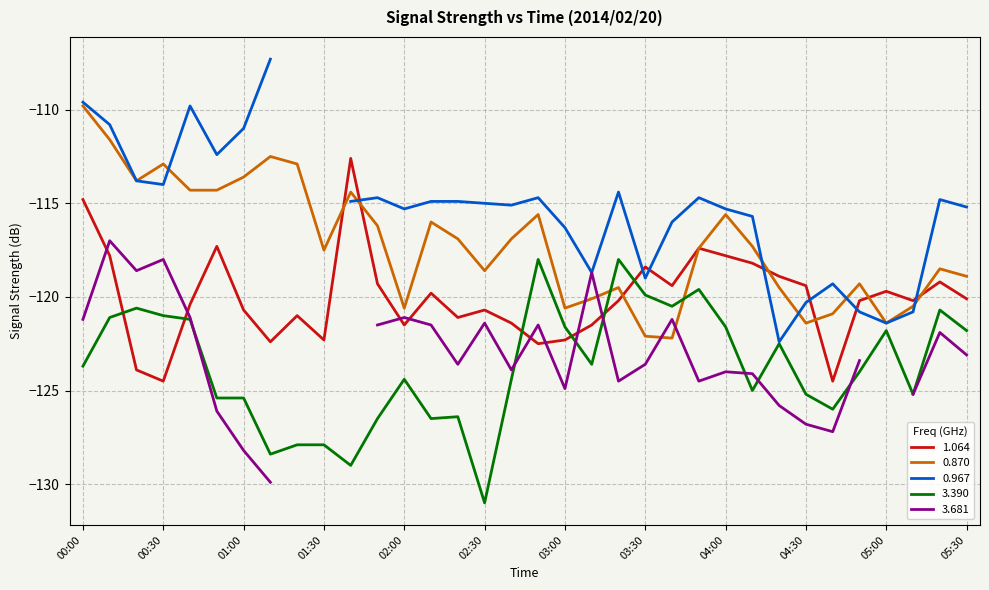

At which category is the sum across all series the highest?

00:00